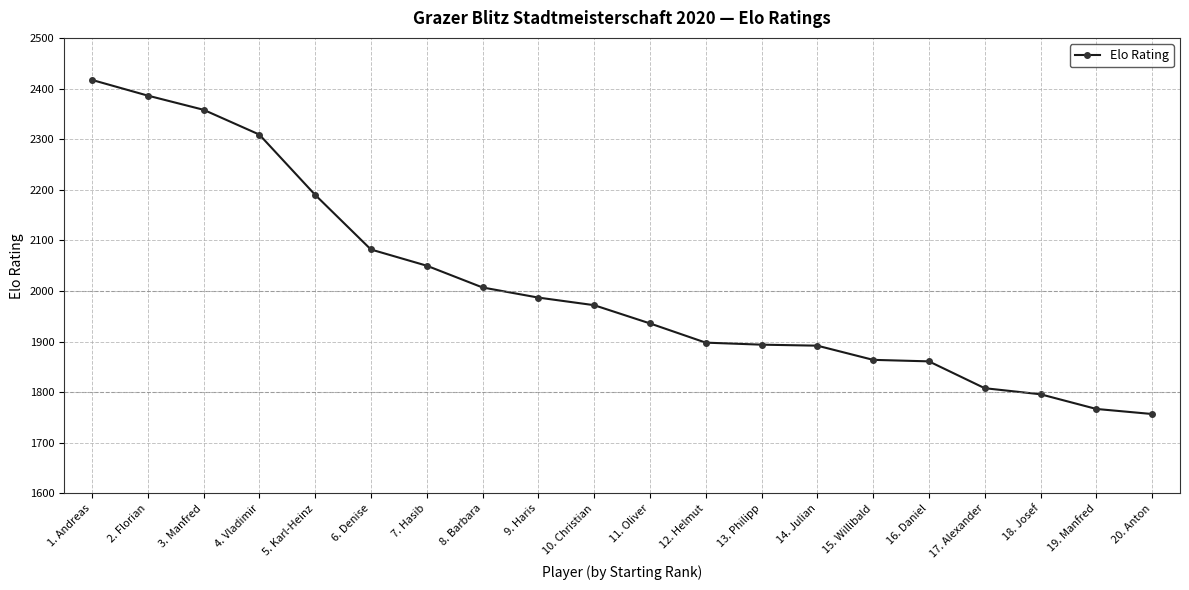

What value does the data have at 6. Denise, to the nearest 10?

2080